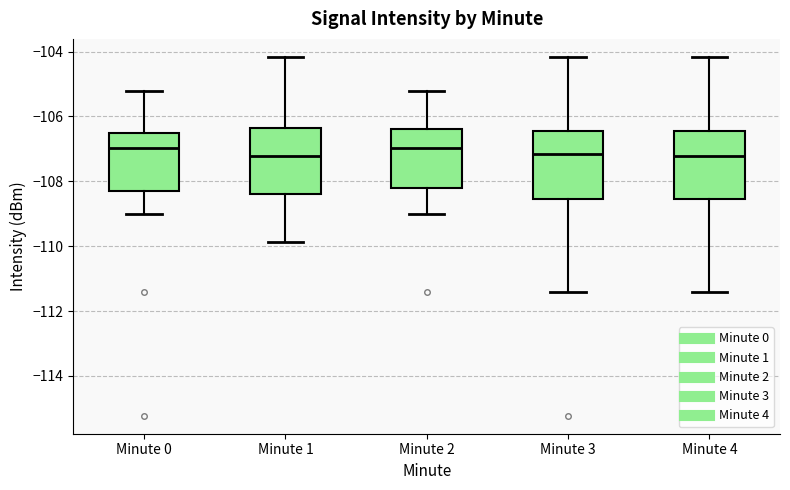

Reading left to right, transcribe this box plot: for each box, give where its median line is, the range the box spans, and where its two whiskers end, as read against the y-axis. The values are not printed on the chart, so give them approximately, as read against the axis.

Minute 0: median -107.0, box -108.2 to -106.6, whiskers -109.0 to -105.2
Minute 1: median -107.2, box -108.4 to -106.4, whiskers -109.8 to -104.2
Minute 2: median -107.0, box -108.2 to -106.4, whiskers -109.0 to -105.2
Minute 3: median -107.2, box -108.6 to -106.4, whiskers -111.4 to -104.2
Minute 4: median -107.2, box -108.6 to -106.4, whiskers -111.4 to -104.2